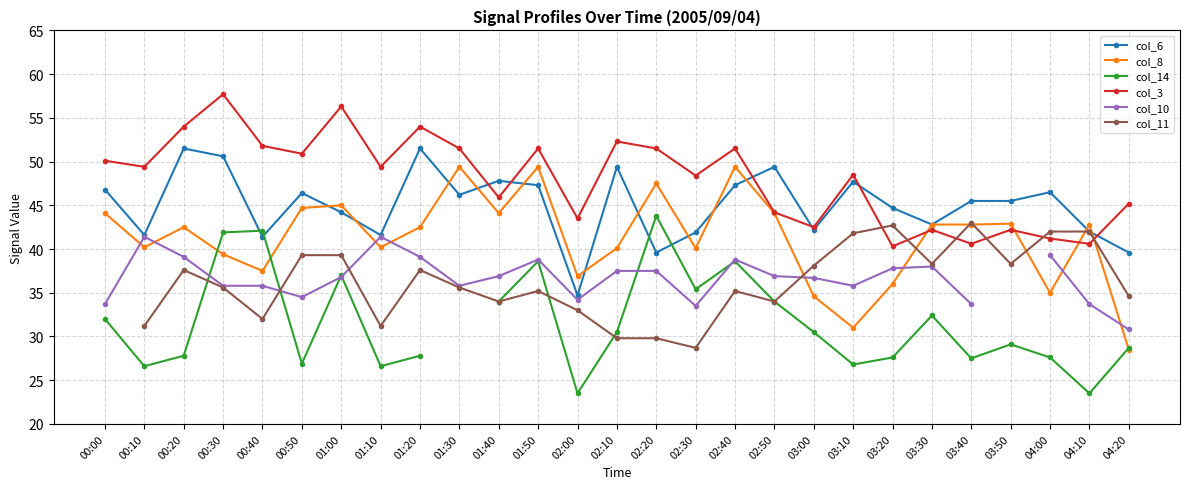

True or false: col_3 has a value of 50.9 at 00:50.

True